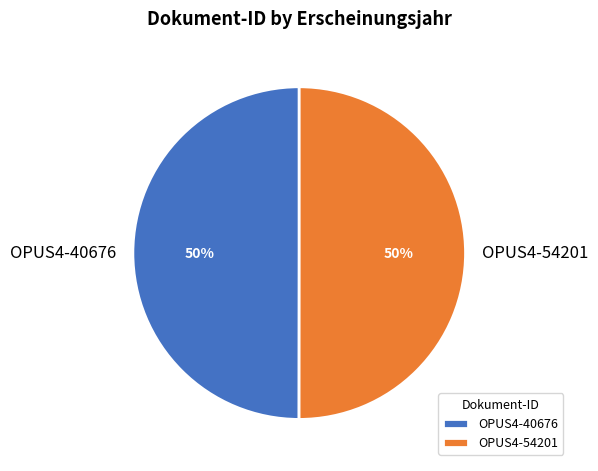

To the nearest percent, what is the combined percentage of OPUS4-54201 and OPUS4-40676?

100%